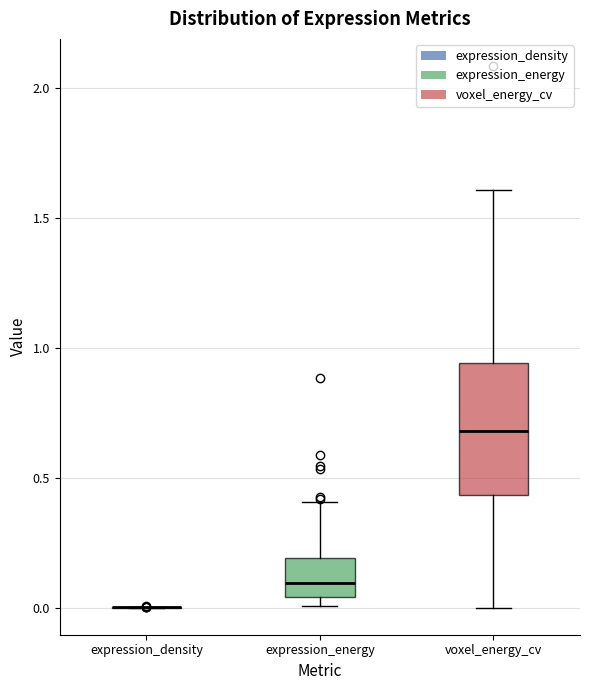

Comparing the boxes themselves (not the whiskers), which one is the tallest?

voxel_energy_cv